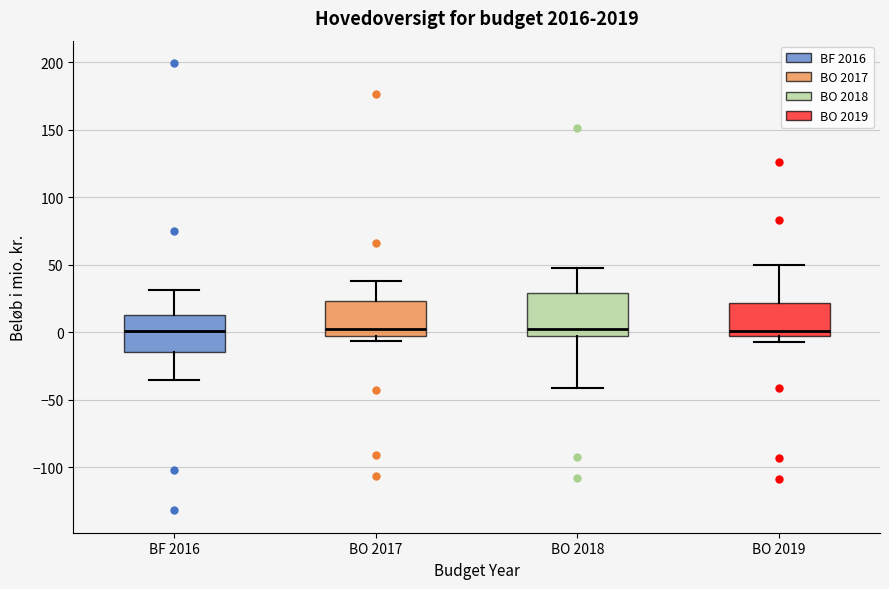

Where is the lower edge of the box for BO 2017 on the y-axis? The values are not printed on the chart, so give them approximately, as read against the axis.

-5